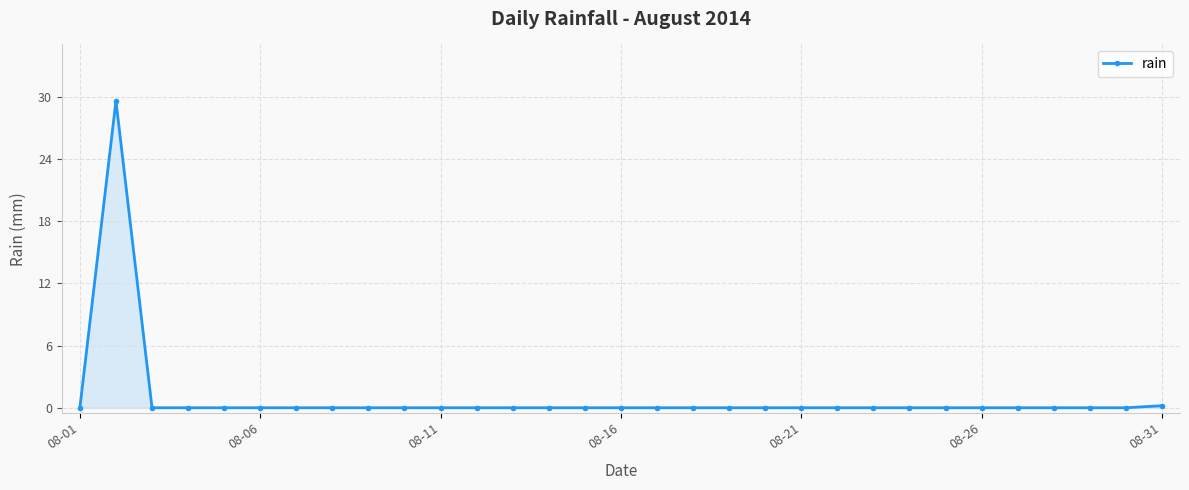

How many lines are shown in the chart?

1